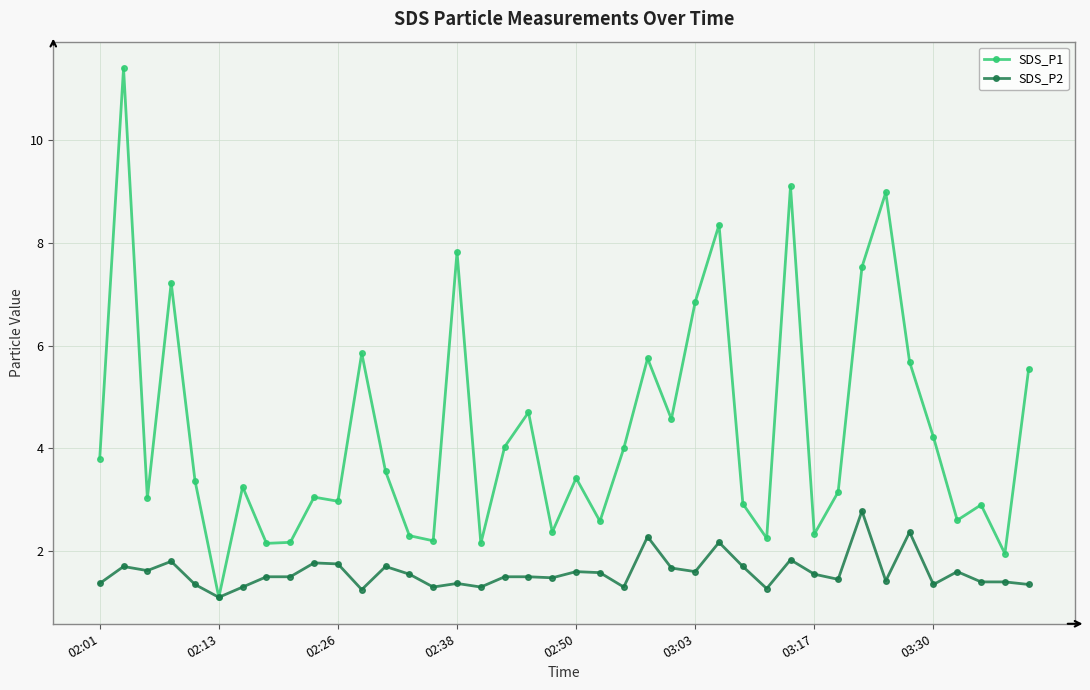

Which series has the largest total across all categories?

SDS_P1